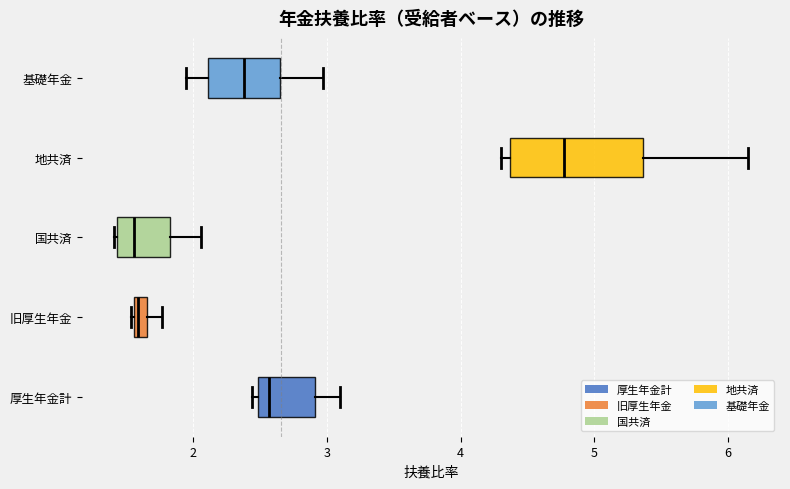

Where is the right edge of the box for 地共済 on the x-axis? The values are not printed on the chart, so give them approximately, as read against the axis.

5.4